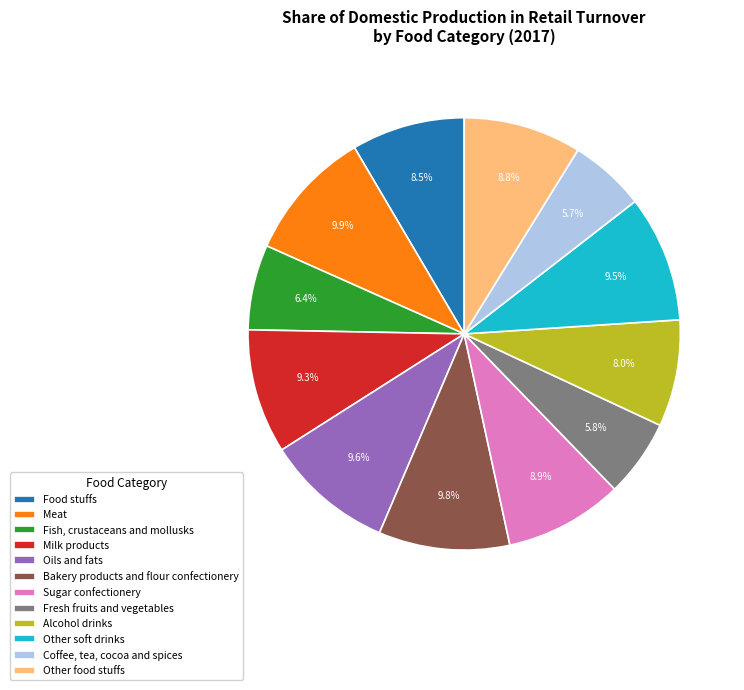

To the nearest percent, what portion does Coffee, tea, cocoa and spices represent?

6%